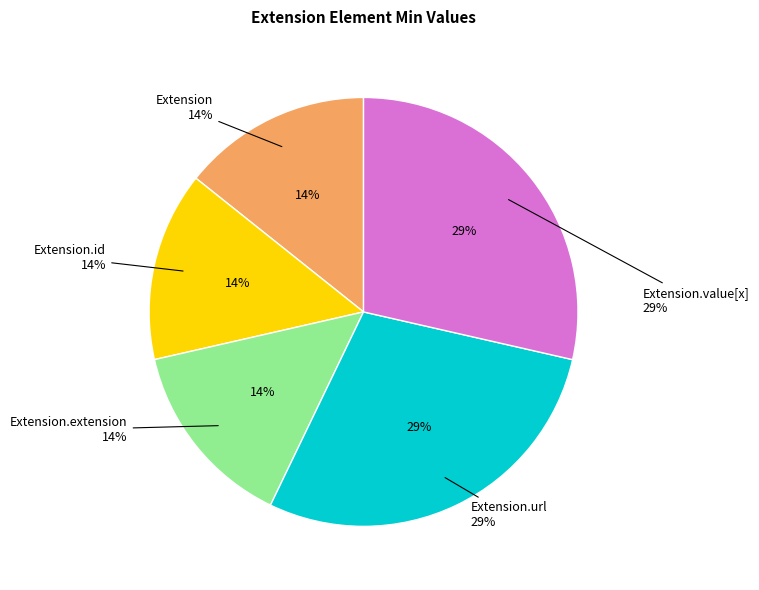

Which slice is the largest?

Extension.url